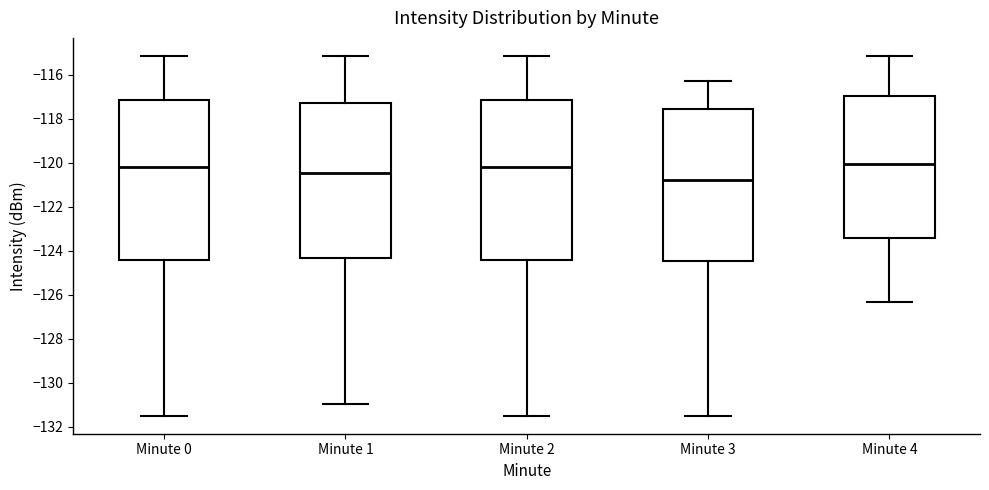

Where does the lower whisker of the box for Minute 3 end on the y-axis? The values are not printed on the chart, so give them approximately, as read against the axis.

-131.6